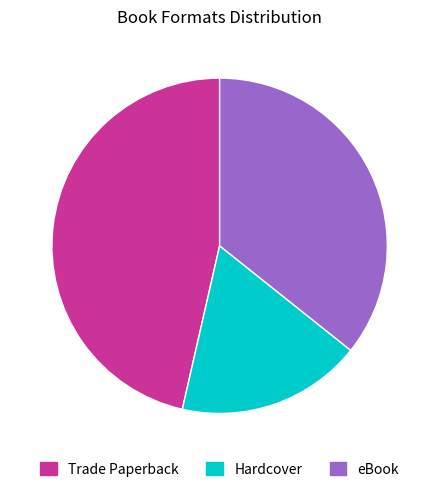

What is the largest slice in the pie chart?

Trade Paperback